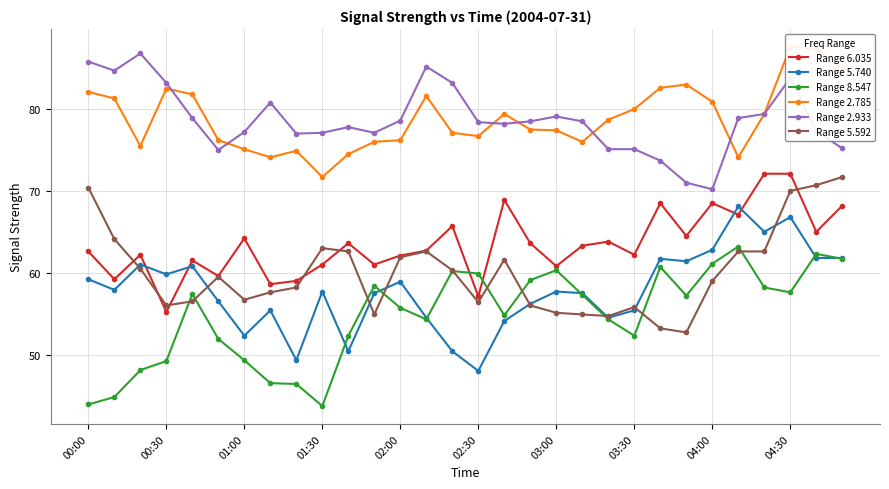

What is the value of the Range 2.785 point at the 14th from the left?

81.6